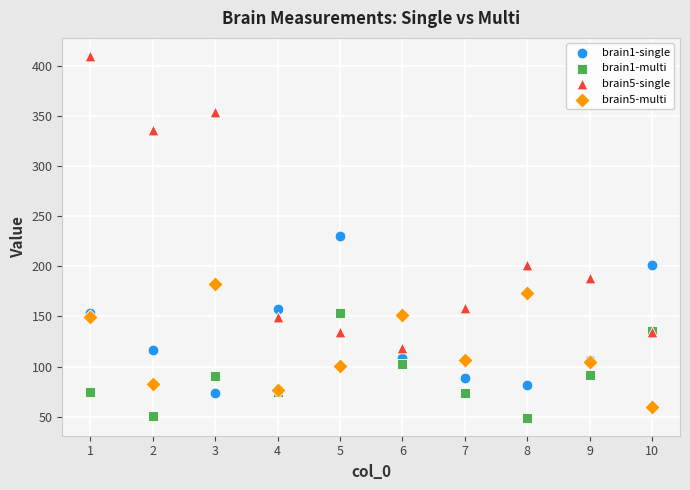

What is the X range (max minus min) for the scatter plot?

9.0